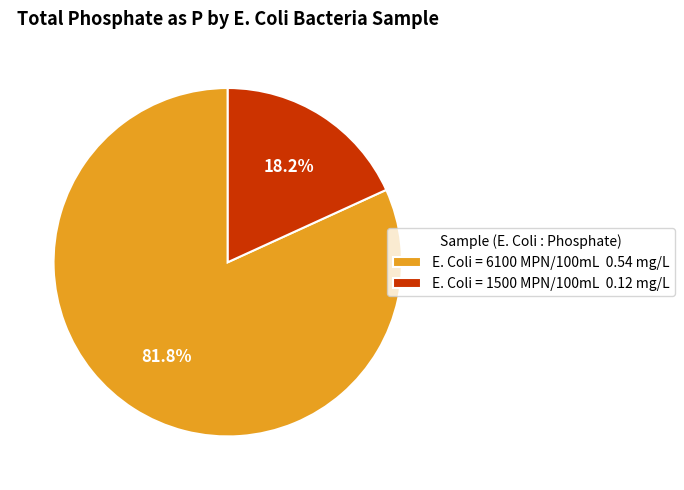

What is the total percentage of E. Coli = 6100 MPN/100mL 0.54 mg/L and E. Coli = 1500 MPN/100mL 0.12 mg/L?

100.0%